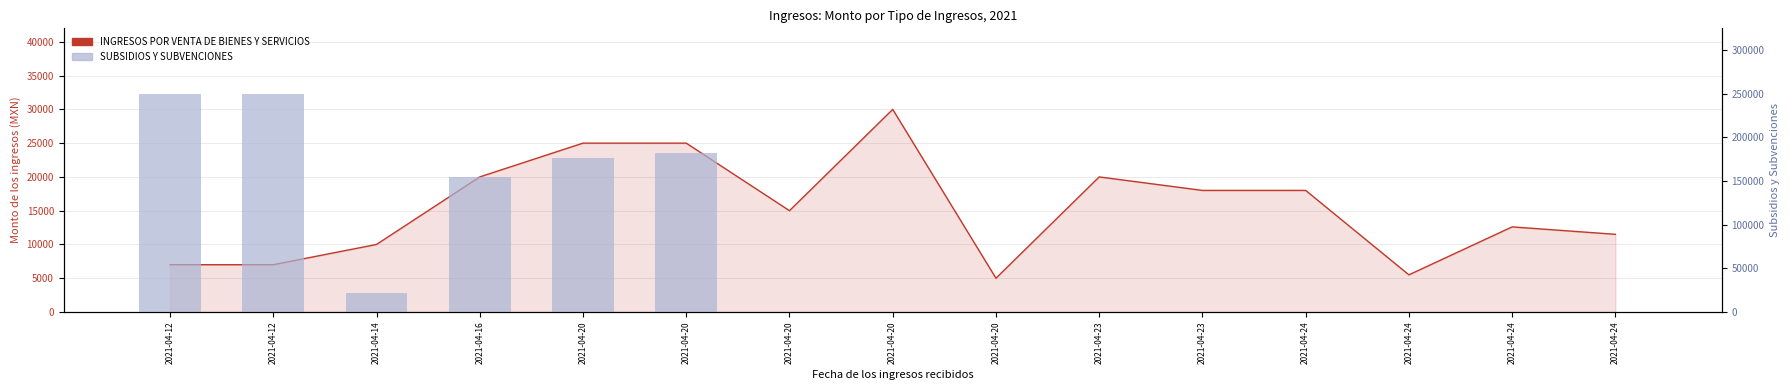

What is the difference between the maximum and minimum values in the SUBSIDIOS Y SUBVENCIONES series?

250000